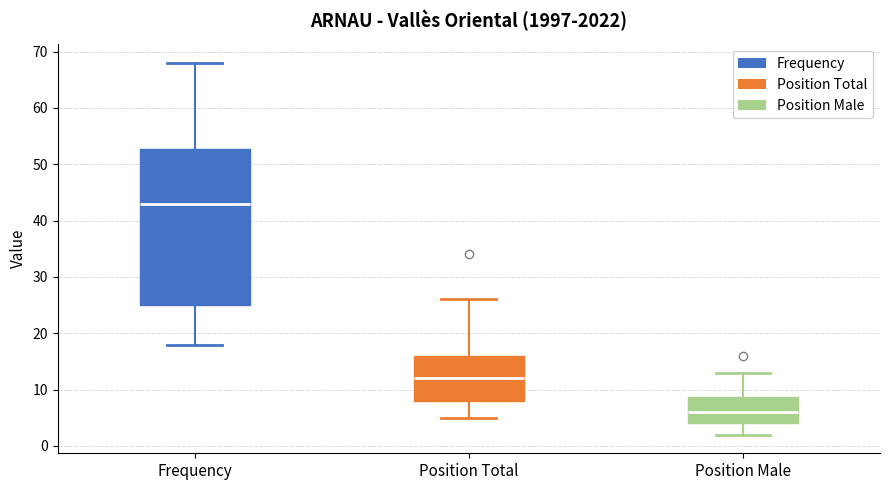

Where does the lower whisker of the box for Frequency end on the y-axis? The values are not printed on the chart, so give them approximately, as read against the axis.

18